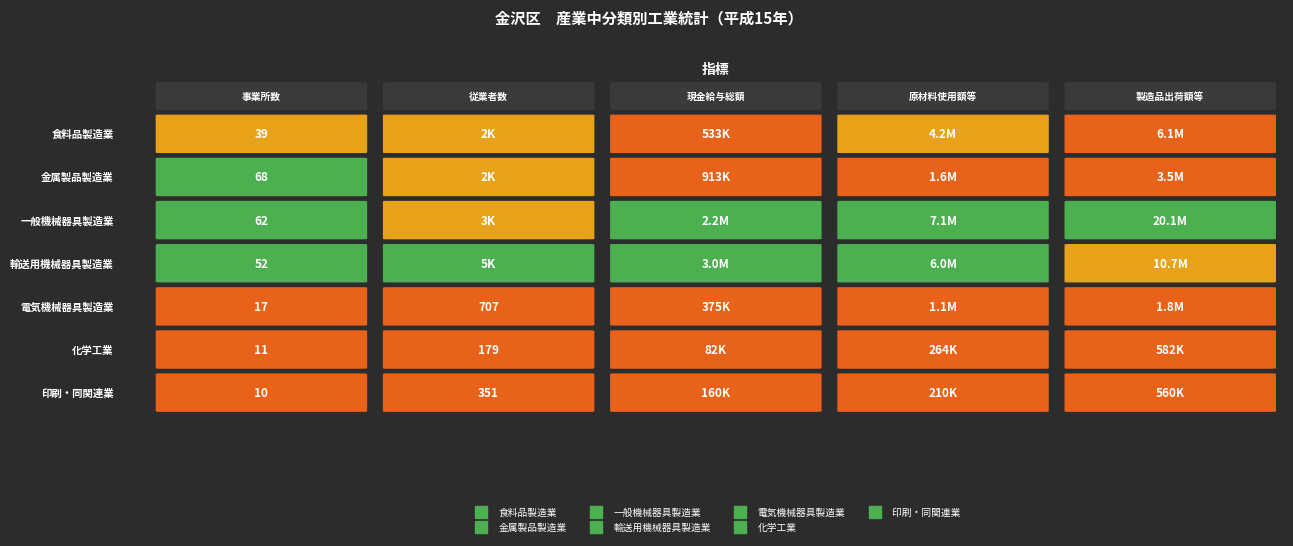

What is the average value of the 電気機械器具製造業 series?

646361